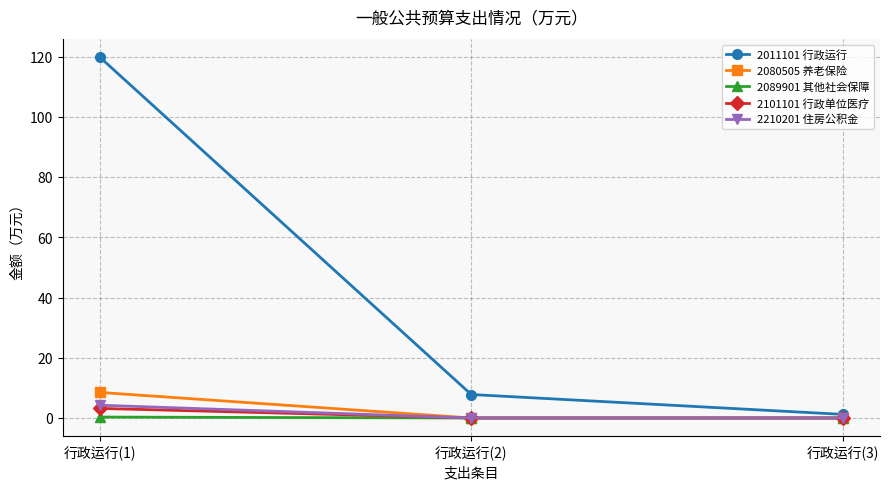

Between 行政运行(2) and 行政运行(3), which series saw the biggest shift?

2011101 行政运行